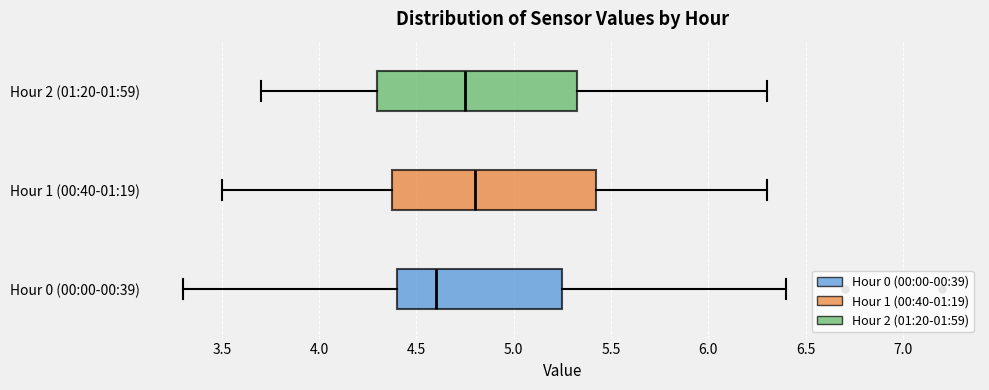

Reading bottom to top, read every box against the x-axis: the position of its median line, the range the box covers, and the ends of its whiskers. The values are not printed on the chart, so give them approximately, as read against the axis.

Hour 0 (00:00-00:39): median 4.60, box 4.40 to 5.25, whiskers 3.30 to 6.40
Hour 1 (00:40-01:19): median 4.80, box 4.40 to 5.45, whiskers 3.50 to 6.30
Hour 2 (01:20-01:59): median 4.75, box 4.30 to 5.35, whiskers 3.70 to 6.30